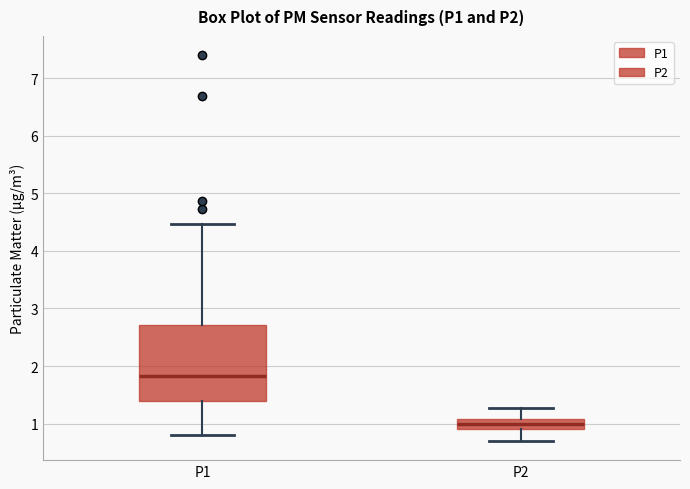

Reading left to right, read every box against the y-axis: the position of its median line, the range the box covers, and the ends of its whiskers. The values are not printed on the chart, so give them approximately, as read against the axis.

P1: median 1.8, box 1.4 to 2.7, whiskers 0.8 to 4.5
P2: median 1.0, box 0.9 to 1.1, whiskers 0.7 to 1.3